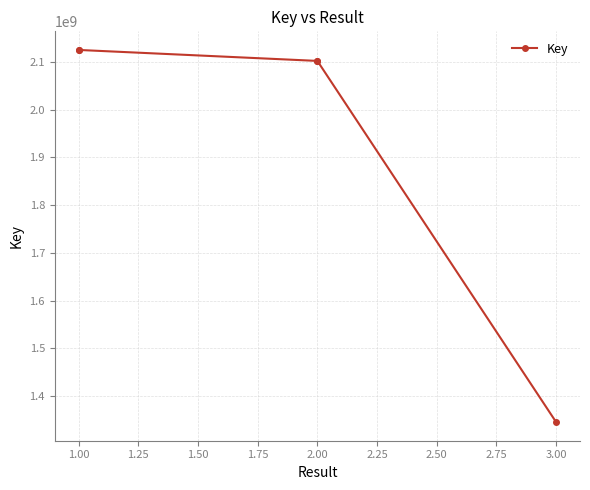

How many values exceed 2102398093?

2